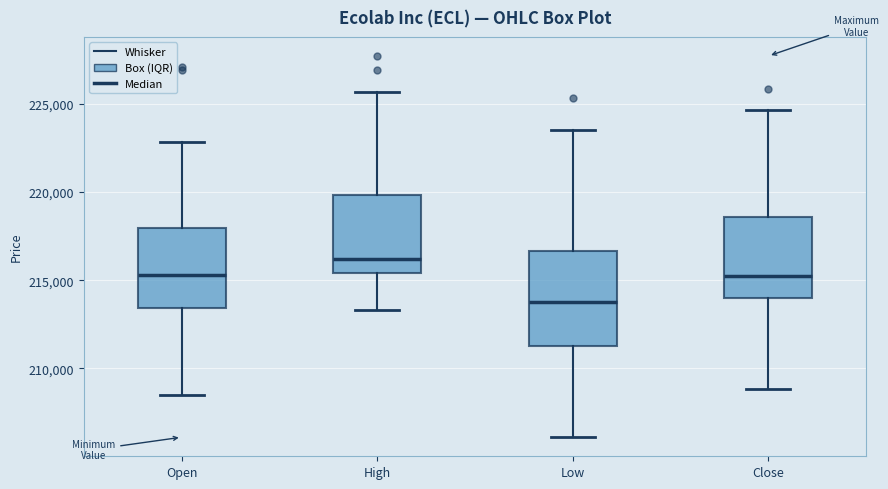

Reading left to right, transcribe this box plot: for each box, give where its median line is, the range the box spans, and where its two whiskers end, as read against the y-axis. The values are not printed on the chart, so give them approximately, as read against the axis.

Open: median 215500, box 213500 to 218000, whiskers 208500 to 223000
High: median 216000, box 215500 to 220000, whiskers 213500 to 225500
Low: median 214000, box 211500 to 216500, whiskers 206000 to 223500
Close: median 215000, box 214000 to 218500, whiskers 209000 to 224500